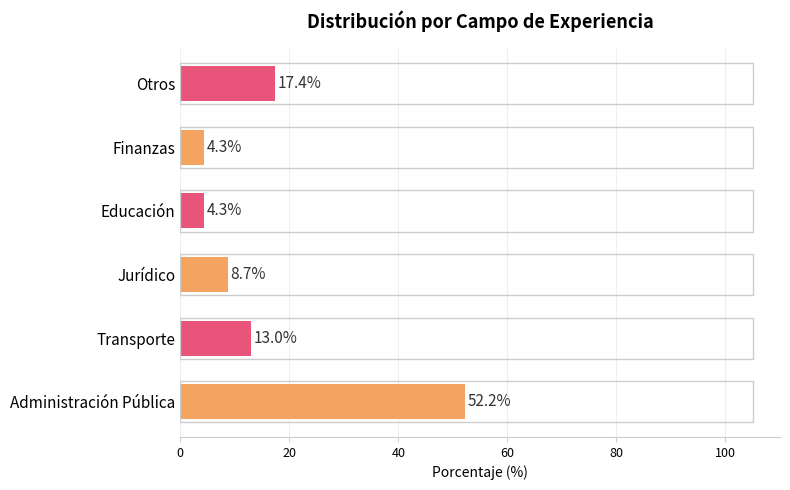

What is the sum of the values at Otros and Finanzas?

21.7